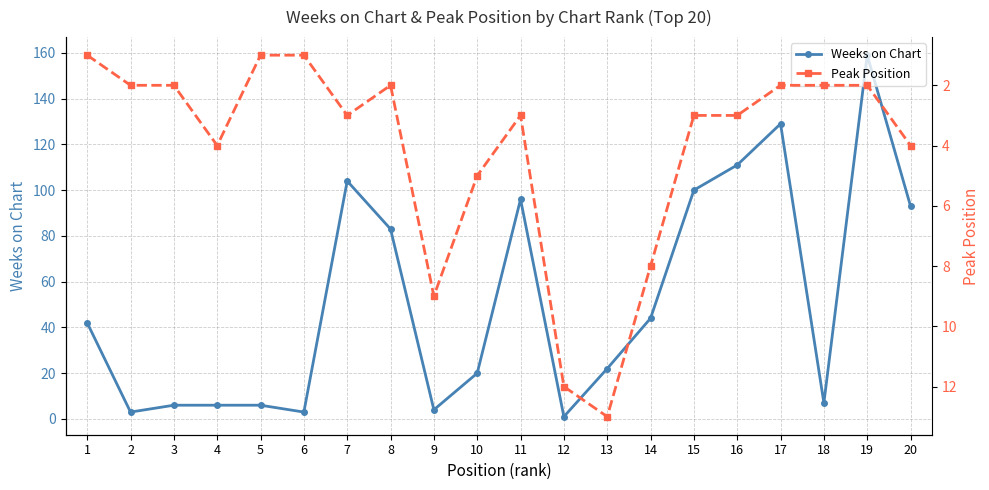

How many values in the Weeks on Chart series are below 42?

10